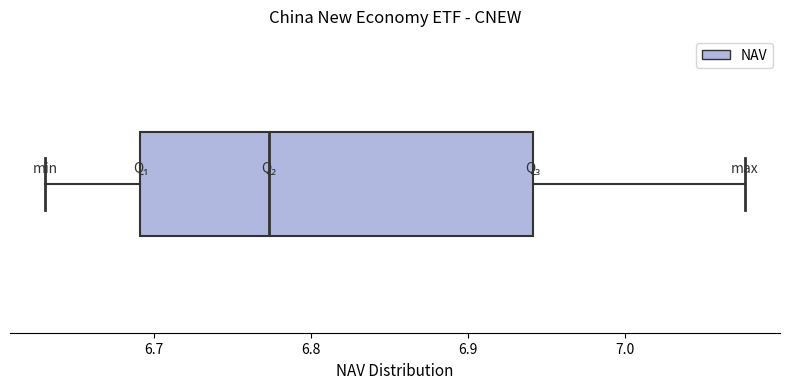

Transcribe this box plot: give where the median line is, the range the box spans, and where the two whiskers end, as read against the x-axis. The values are not printed on the chart, so give them approximately, as read against the axis.

median 6.77, box 6.69 to 6.94, whiskers 6.63 to 7.08